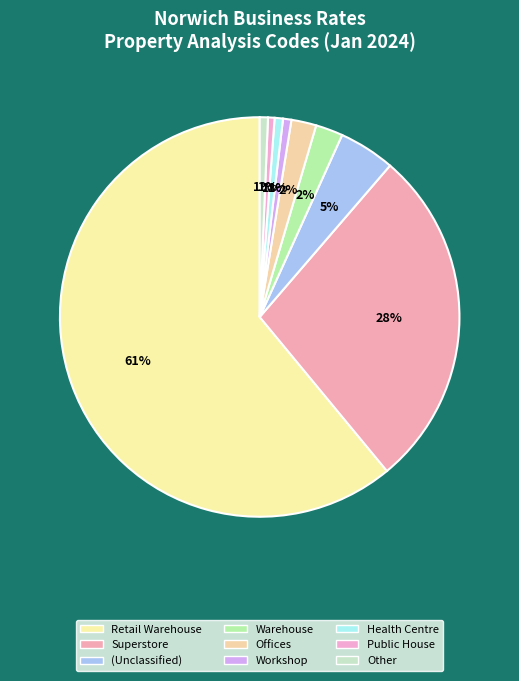

What is the largest slice in the pie chart?

Retail Warehouse